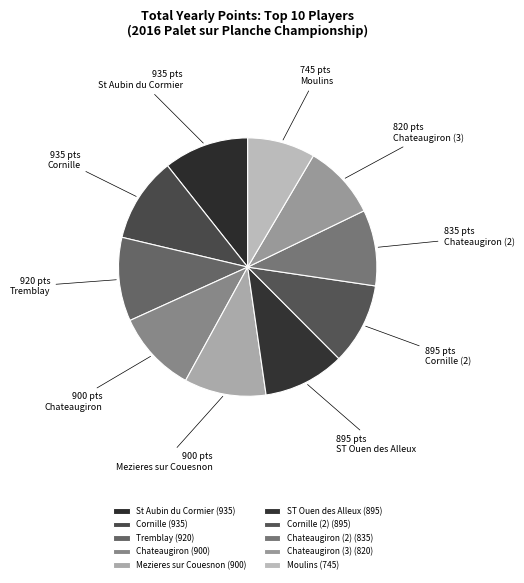

Count the number of slices in the pie.

10